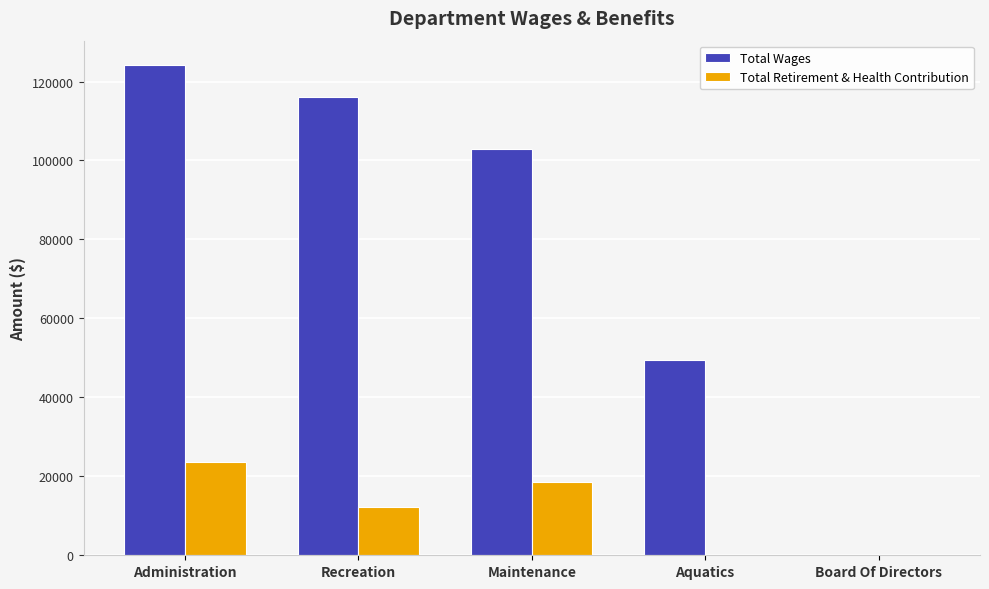

Where does the Total Retirement & Health Contribution series first go above 12143?

Administration